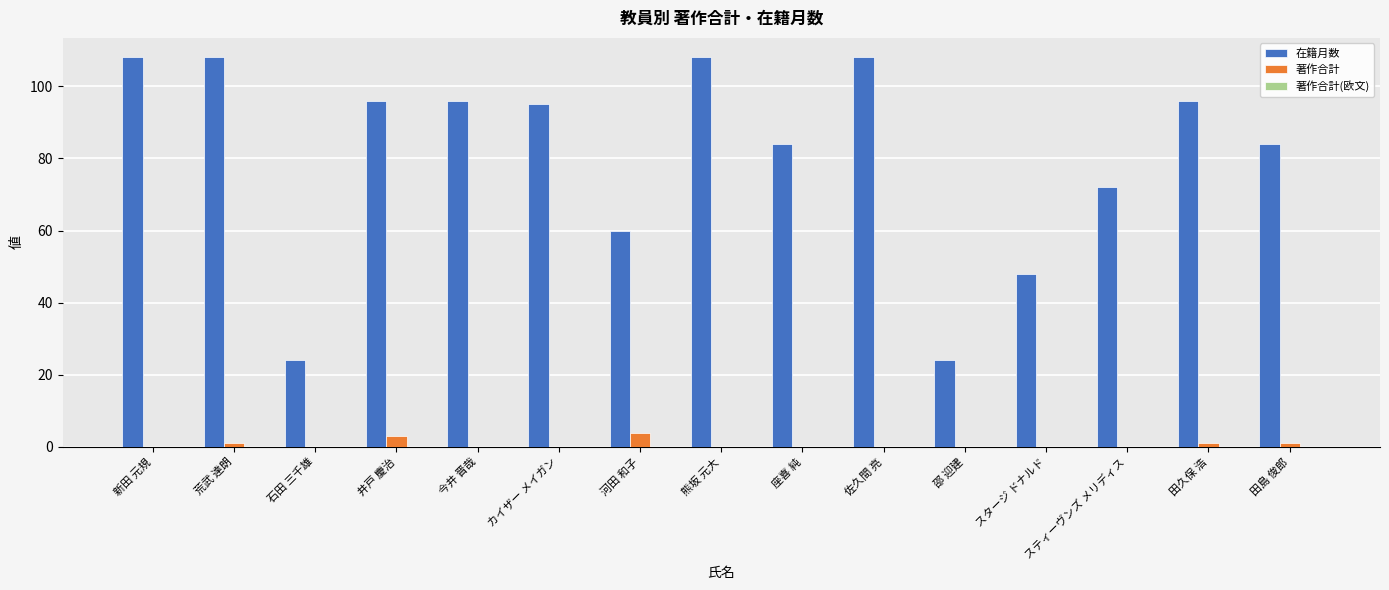

What is the sum of all 在籍月数 values?

1211